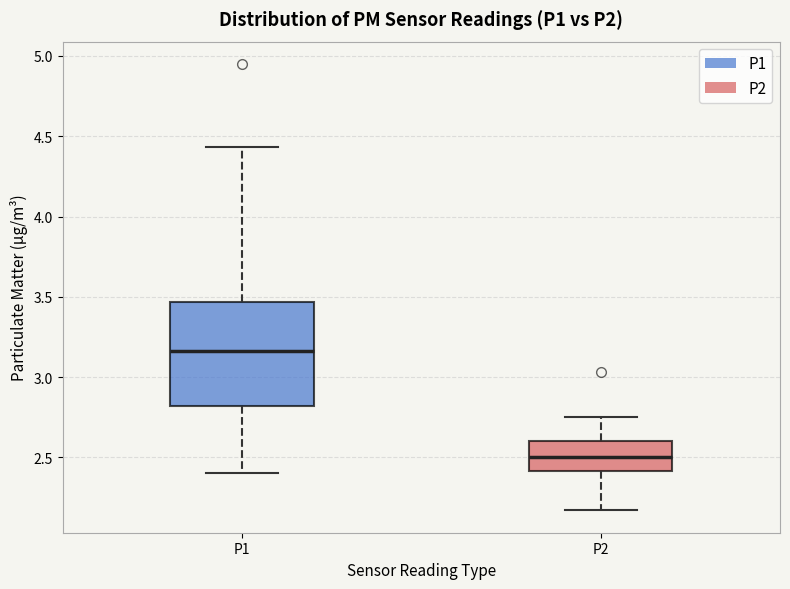

Which box is the tallest, from its lower edge to its upper edge?

P1